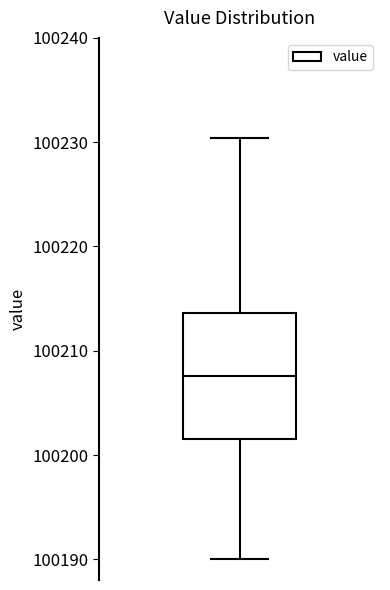

Read this box plot against the y-axis: the position of the median line, the range covered by the box, and the ends of both whiskers. The values are not printed on the chart, so give them approximately, as read against the axis.

median 100208, box 100202 to 100214, whiskers 100190 to 100230